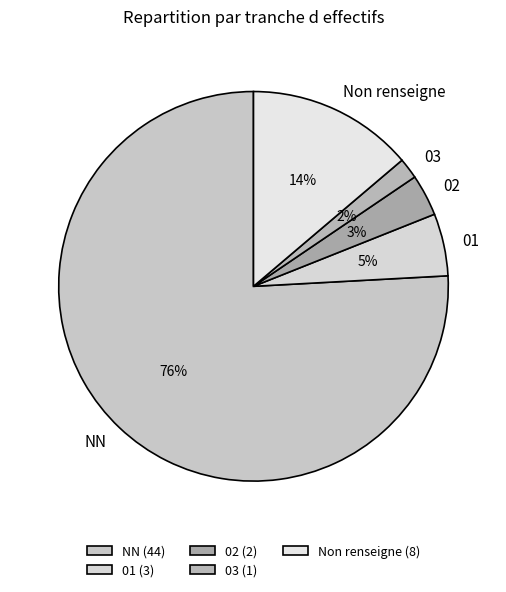

Which slice is the largest?

NN